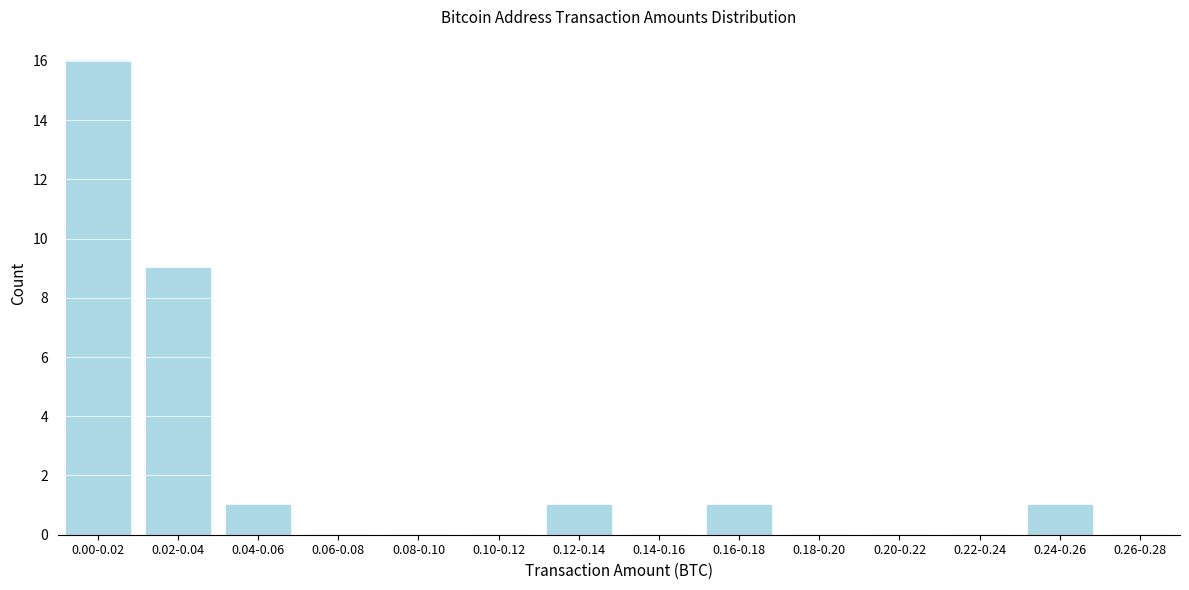

Reading left to right, transcribe all the data shown in this chart.

0.00-0.02=16	0.02-0.04=9	0.04-0.06=1	0.06-0.08=0	0.08-0.10=0	0.10-0.12=0	0.12-0.14=1	0.14-0.16=0	0.16-0.18=1	0.18-0.20=0	0.20-0.22=0	0.22-0.24=0	0.24-0.26=1	0.26-0.28=0